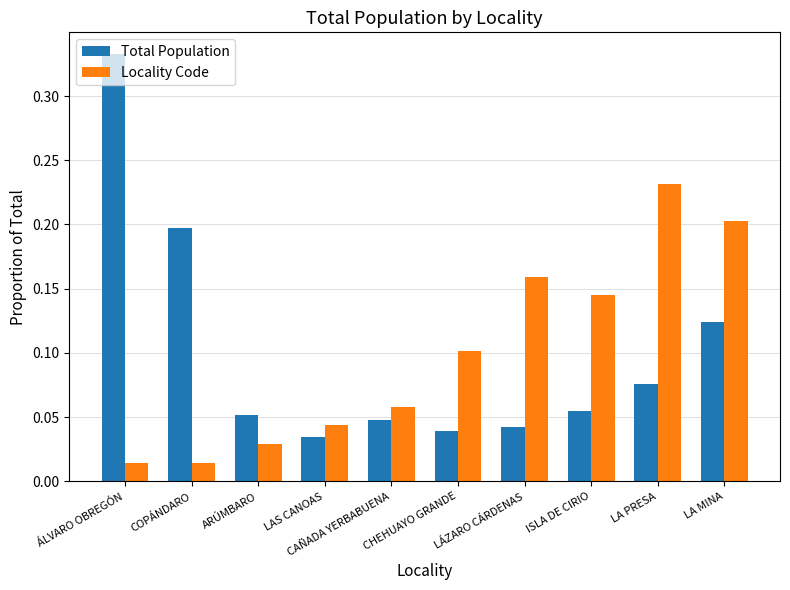

What are all the series names shown in the legend?

Total Population, Locality Code